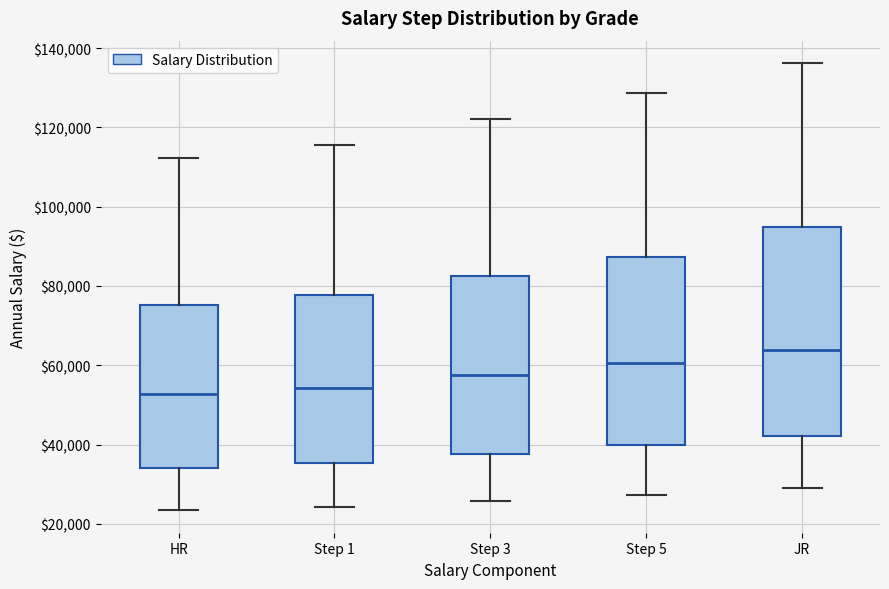

Comparing the boxes themselves (not the whiskers), which one is the tallest?

JR